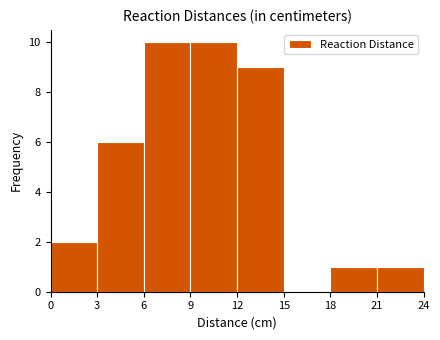

Reading left to right, list every bar in this chart as the range it spans on the x-axis followed by its height. The values are not printed on the chart, so give them approximately, as read against the axis.

0 to 3: 2
3 to 6: 6
6 to 9: 10
9 to 12: 10
12 to 15: 9
15 to 18: 0
18 to 21: 1
21 to 24: 1